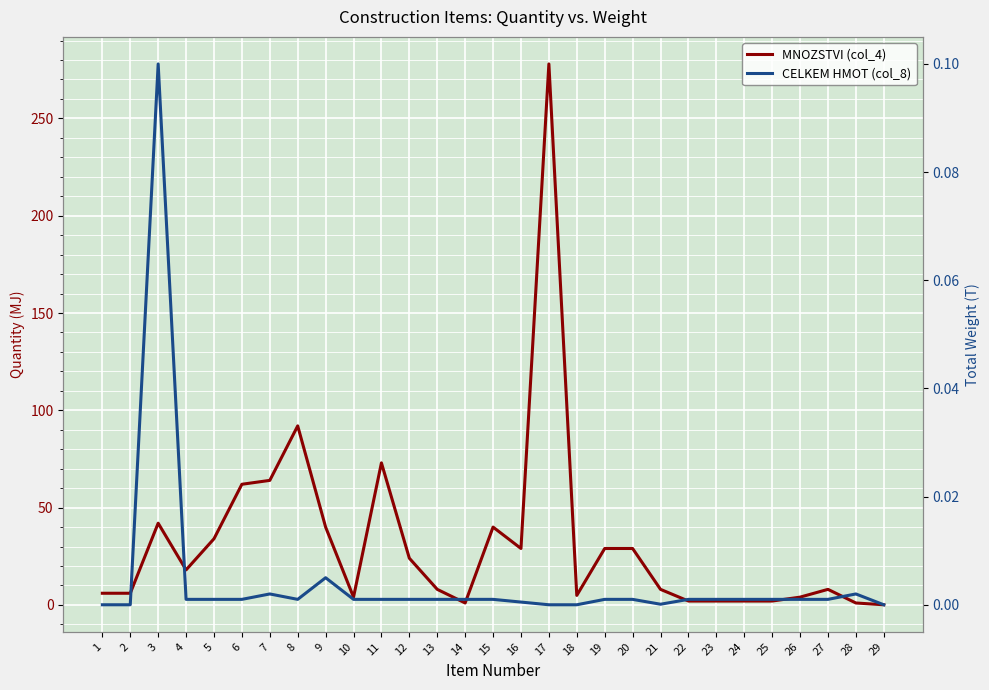

True or false: MNOZSTVI (col_4) and CELKEM HMOT (col_8) intersect in this chart.

False